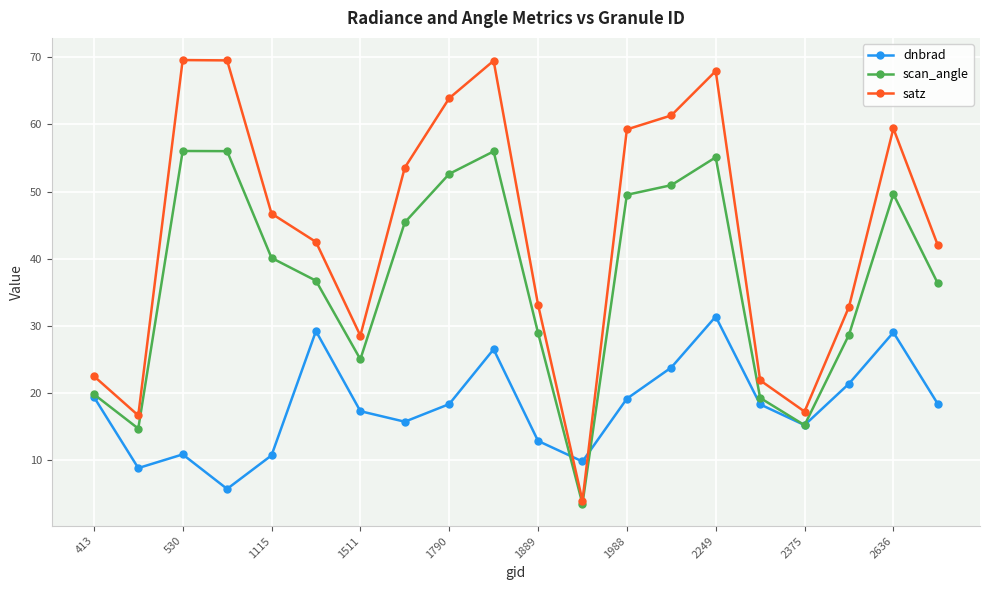

True or false: satz and dnbrad cross at least once.

True